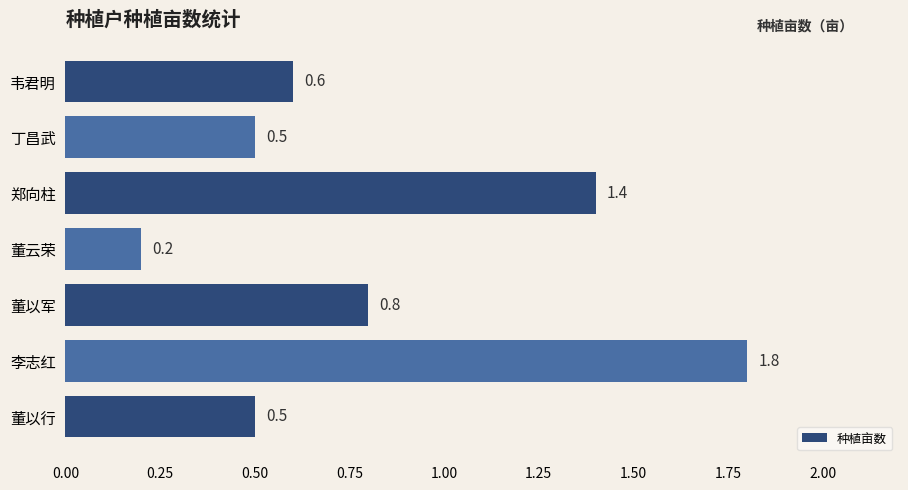

What is the average value?

0.8